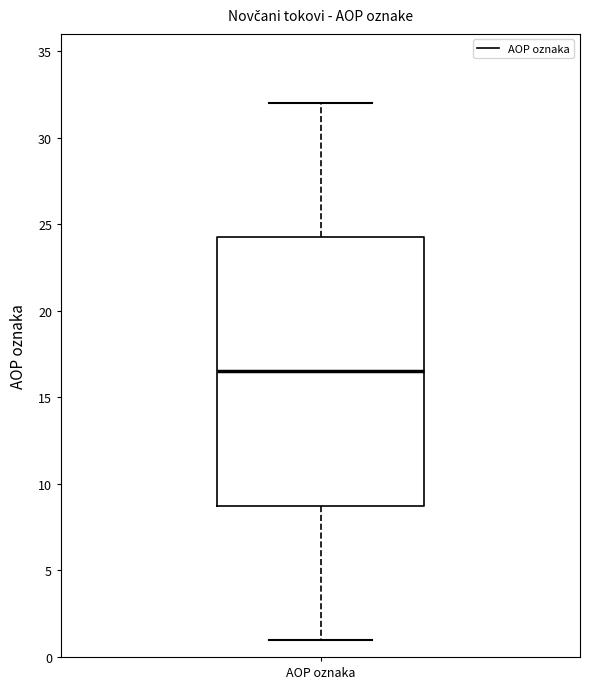

Where does the lower whisker of the box for AOP oznaka end on the y-axis? The values are not printed on the chart, so give them approximately, as read against the axis.

1.0